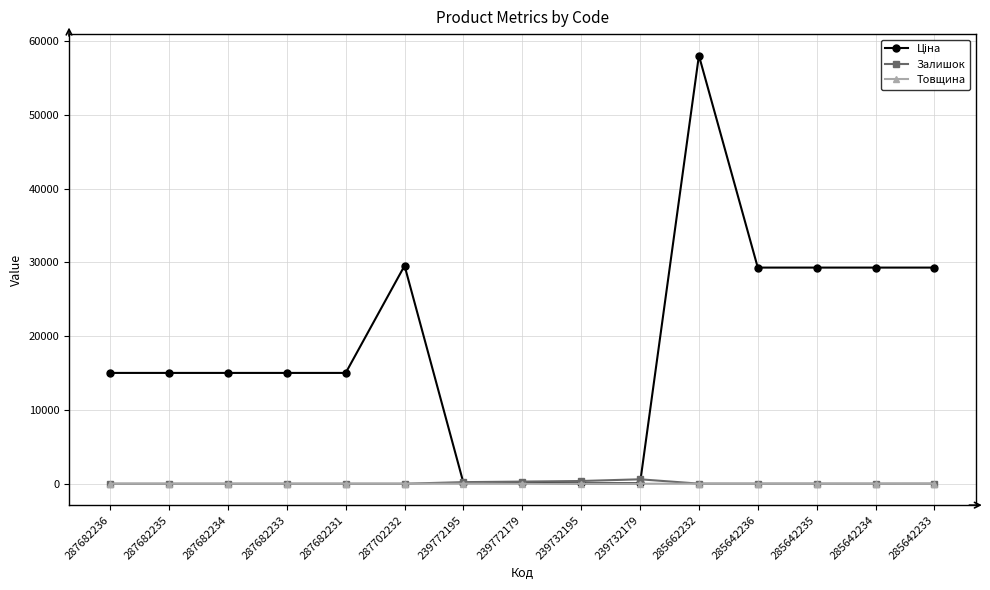

True or false: Товщина has a value of 12.0 at 287682235.

True